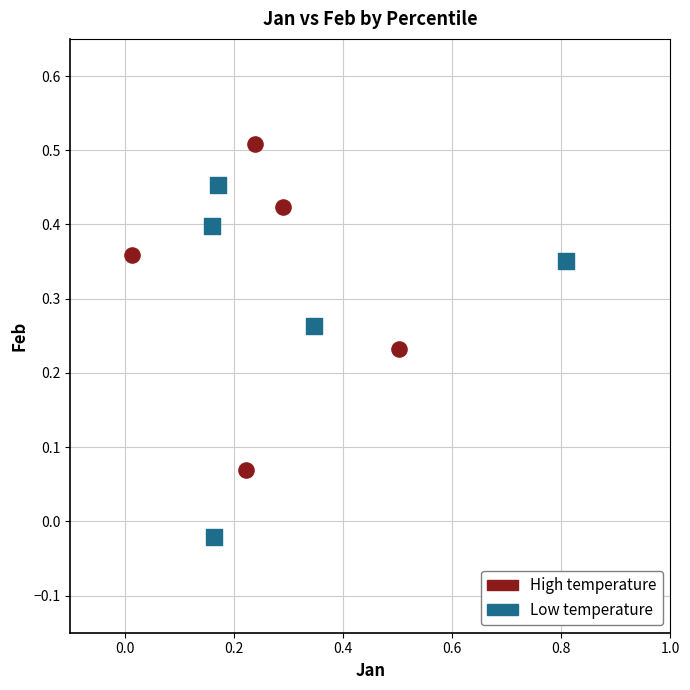

Which series has the widest spread of Y values?

Low temperature